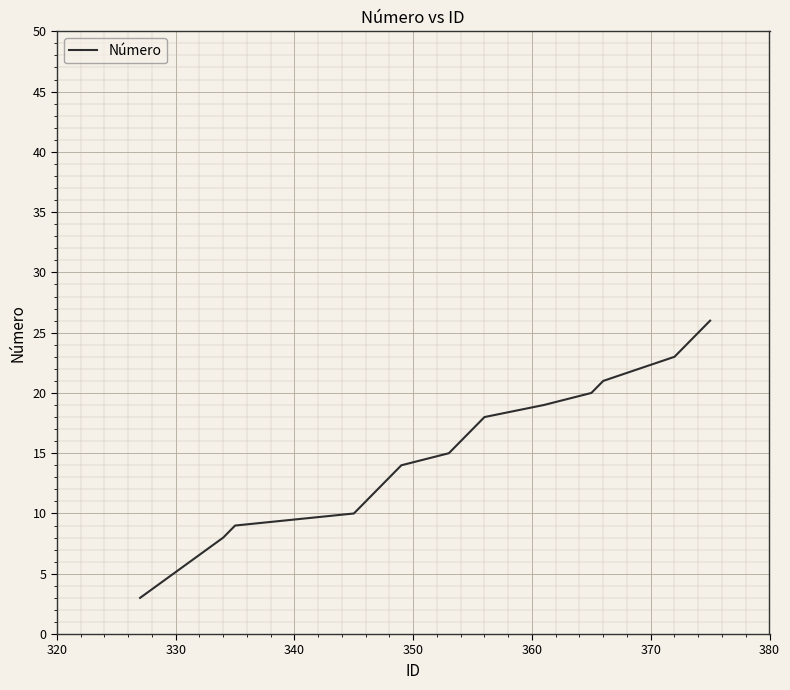

What is the difference between the maximum and minimum values?

23